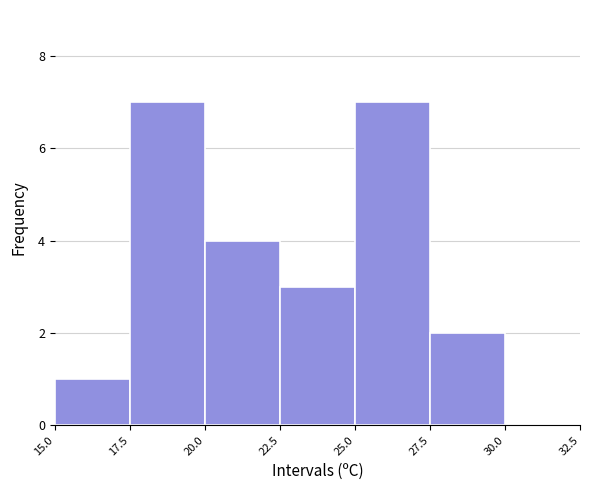

Reading left to right, list every bar in this chart as the range it spans on the x-axis followed by its height. The values are not printed on the chart, so give them approximately, as read against the axis.

15.0 to 17.5: 1
17.5 to 20.0: 7
20.0 to 22.5: 4
22.5 to 25.0: 3
25.0 to 27.5: 7
27.5 to 30.0: 2
30.0 to 32.5: 0